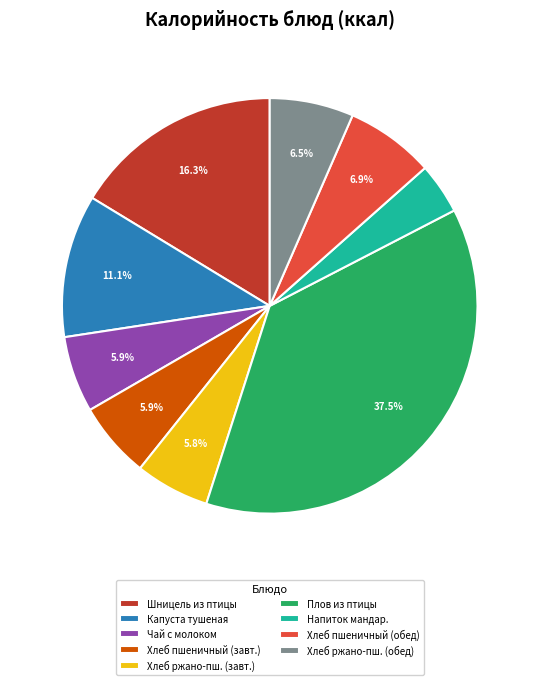

Do Капуста тушеная and Хлеб ржано-пш. (обед) together represent more than half of the pie?

No